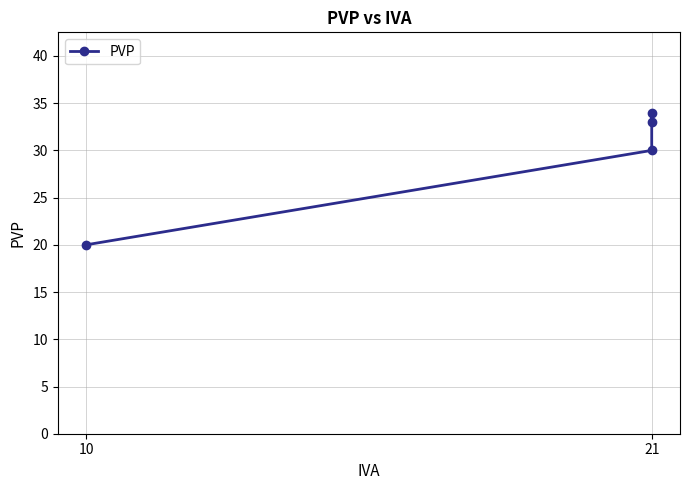

Approximately how many times larger is the value at 10 compared to 21?

0.7